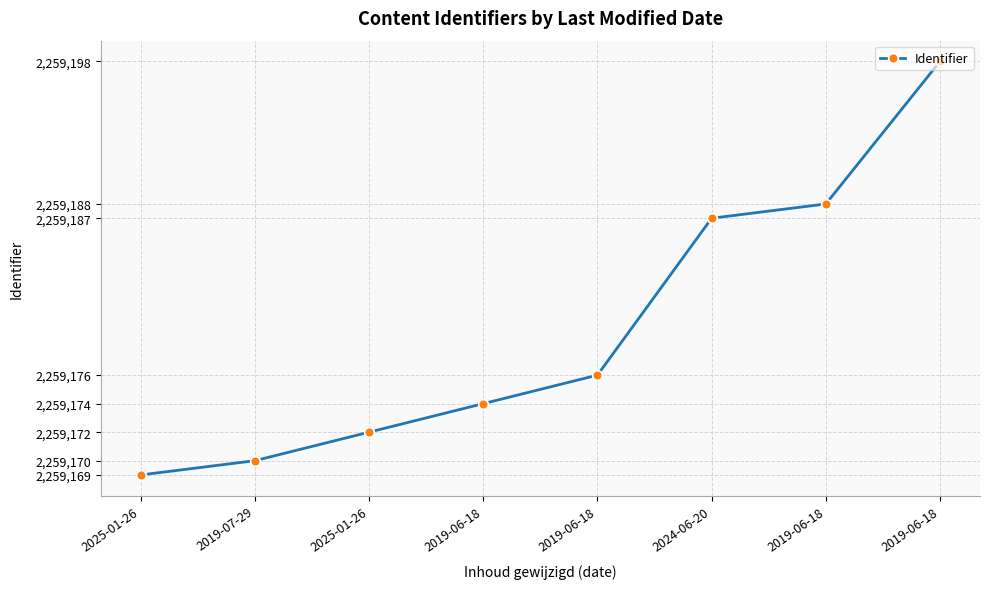

What is the greatest value displayed?

2259198